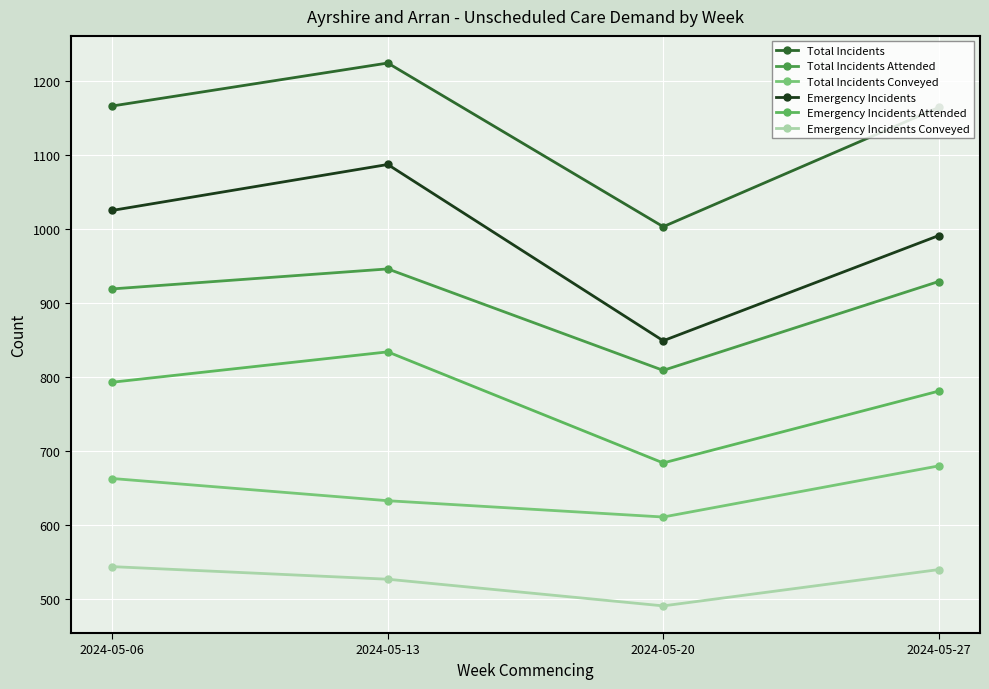

What is the sum of the Emergency Incidents Conveyed values at 2024-05-20 and 2024-05-13?

1018